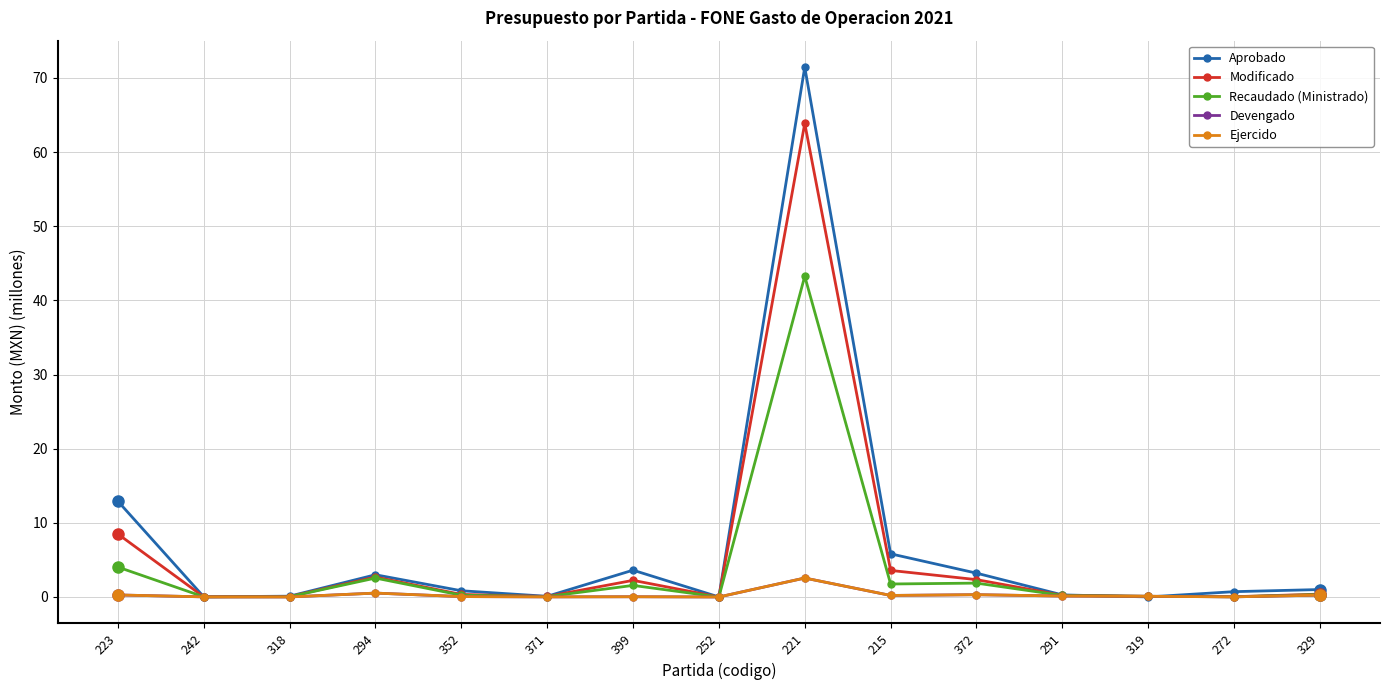

True or false: Recaudado (Ministrado) and Modificado intersect in this chart.

False